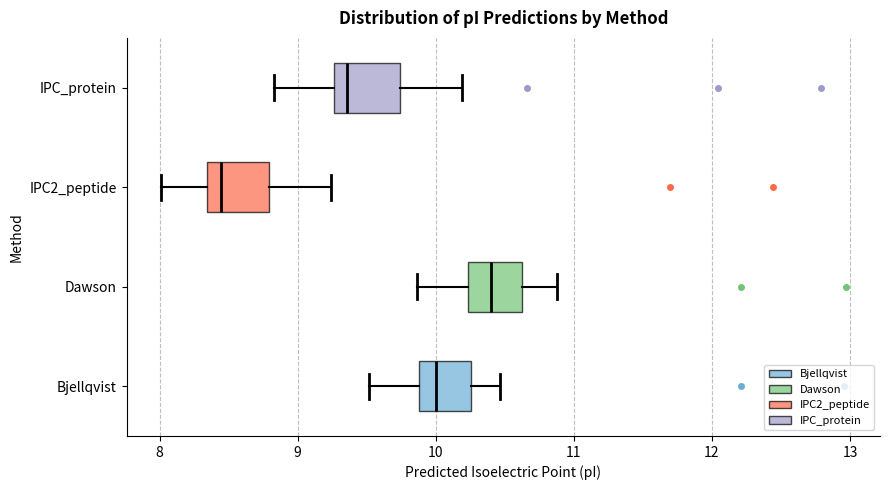

Reading bottom to top, transcribe this box plot: for each box, give where its median line is, the range the box spans, and where its two whiskers end, as read against the x-axis. The values are not printed on the chart, so give them approximately, as read against the axis.

Bjellqvist: median 10.0, box 9.9 to 10.3, whiskers 9.5 to 10.5
Dawson: median 10.4, box 10.2 to 10.6, whiskers 9.9 to 10.9
IPC2_peptide: median 8.4, box 8.3 to 8.8, whiskers 8.0 to 9.2
IPC_protein: median 9.4, box 9.3 to 9.7, whiskers 8.8 to 10.2